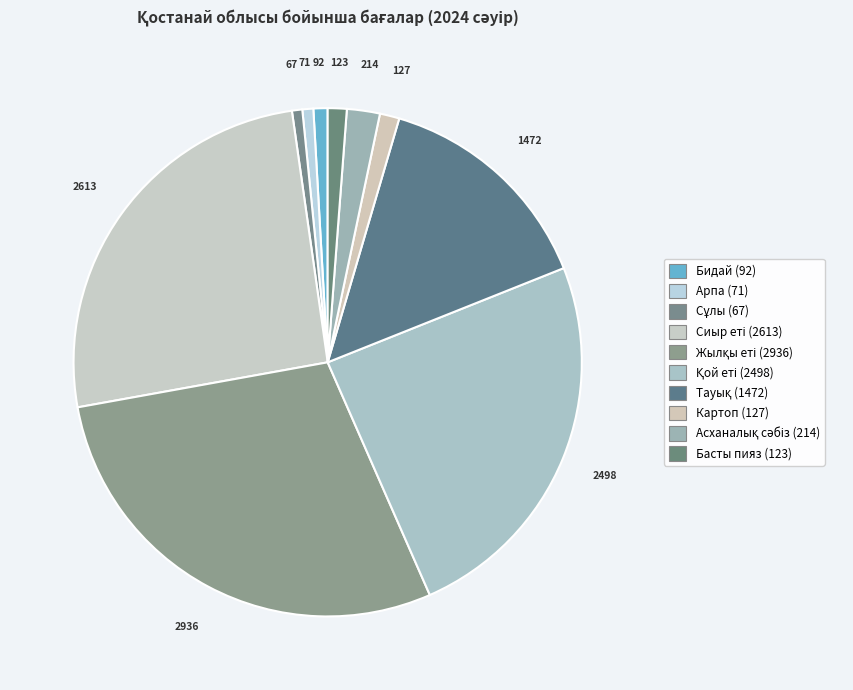

How many segments does this pie chart have?

10